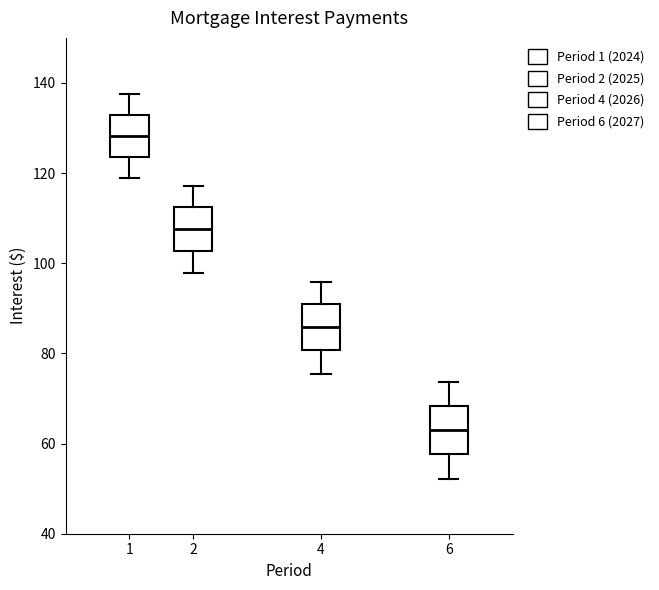

Reading left to right, read every box against the y-axis: the position of its median line, the range the box covers, and the ends of its whiskers. The values are not printed on the chart, so give them approximately, as read against the axis.

1: median 128, box 124 to 132, whiskers 118 to 138
2: median 108, box 102 to 112, whiskers 98 to 118
4: median 86, box 80 to 90, whiskers 76 to 96
6: median 64, box 58 to 68, whiskers 52 to 74